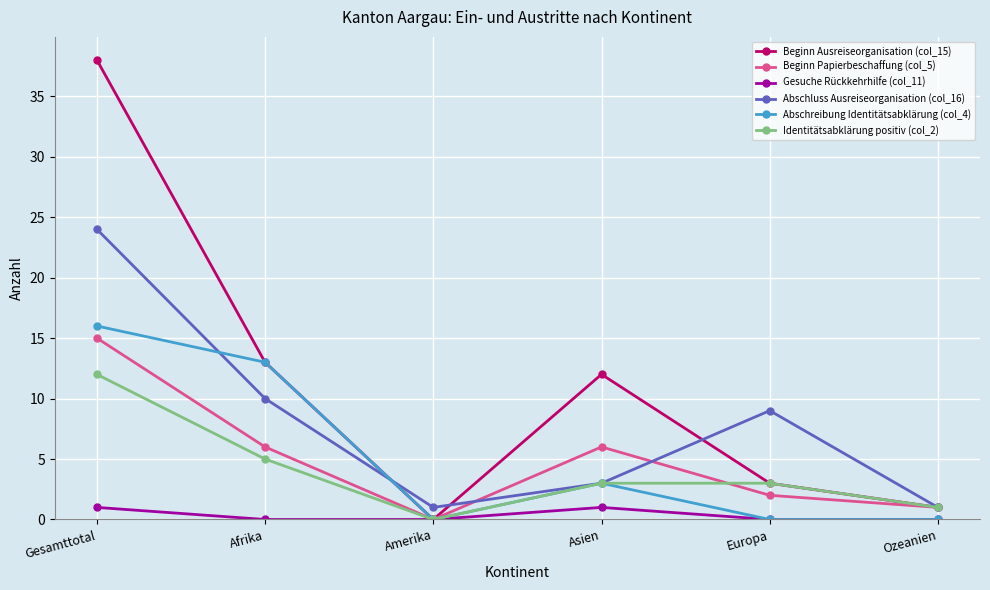

Where does the Beginn Ausreiseorganisation (col_15) series first go above 12?

Gesamttotal